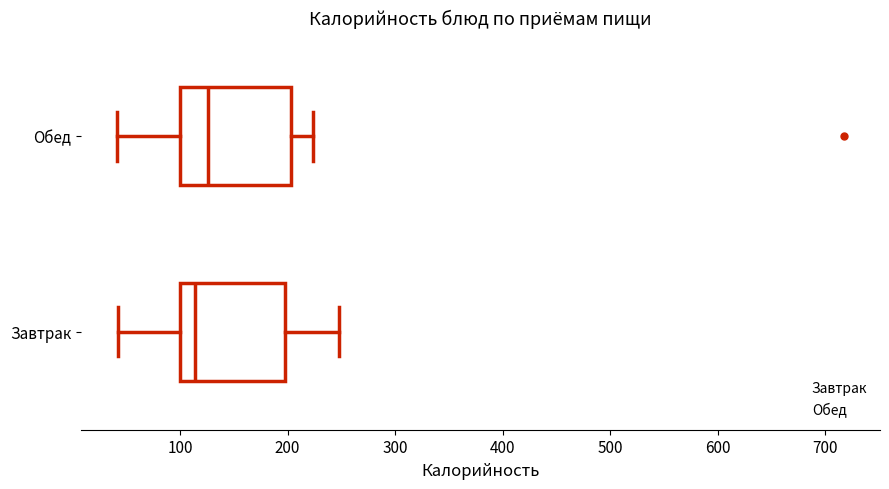

Reading bottom to top, read every box against the x-axis: the position of its median line, the range the box covers, and the ends of its whiskers. The values are not printed on the chart, so give them approximately, as read against the axis.

Завтрак: median 110, box 100 to 200, whiskers 40 to 250
Обед: median 130, box 100 to 200, whiskers 40 to 220